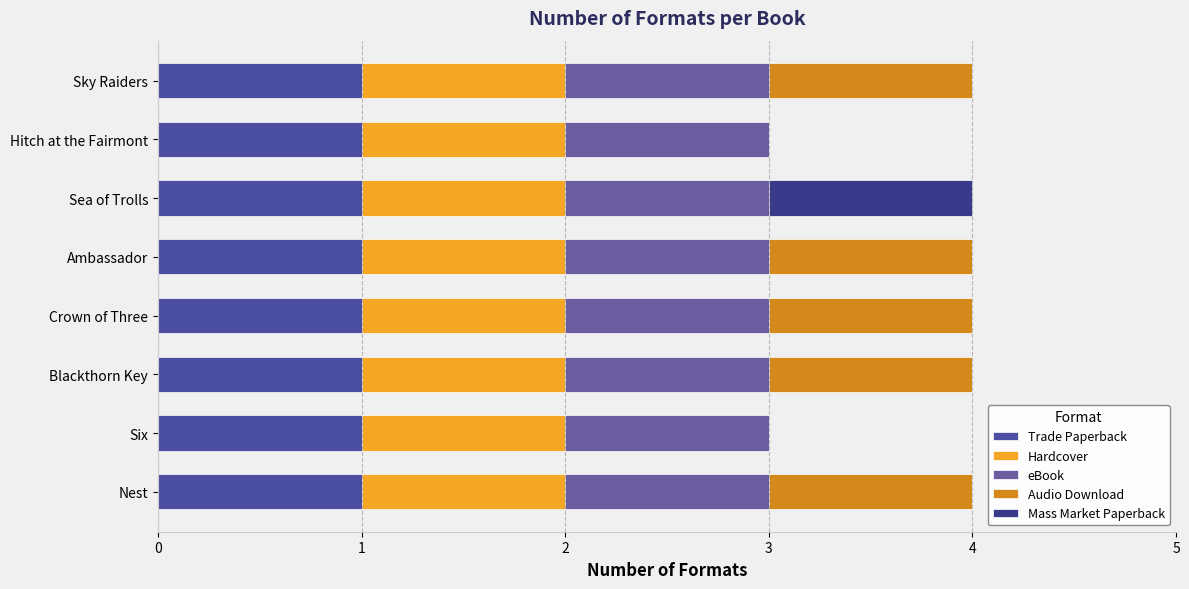

Count the number of data series in this chart.

5